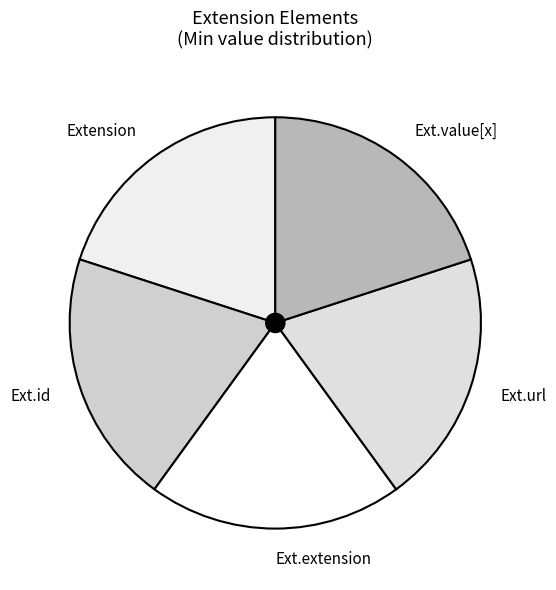

Is there a majority slice in this chart?

No